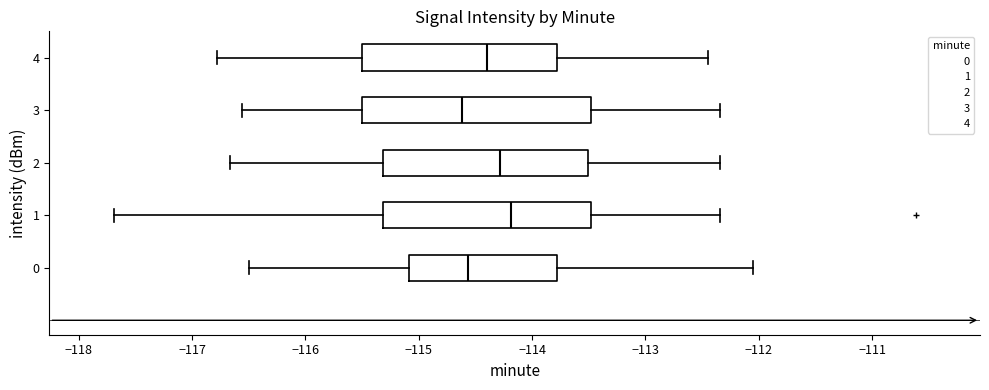

Which box is the widest, from its left edge to its right edge?

3